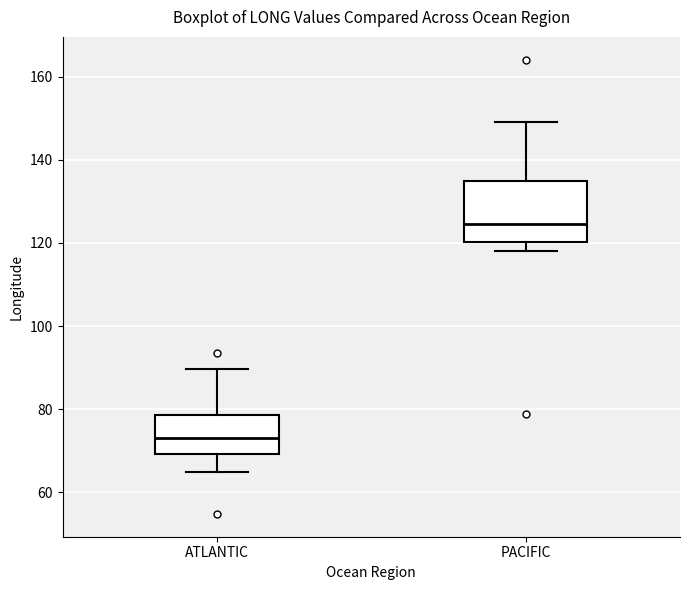

Which box has the highest median line?

PACIFIC